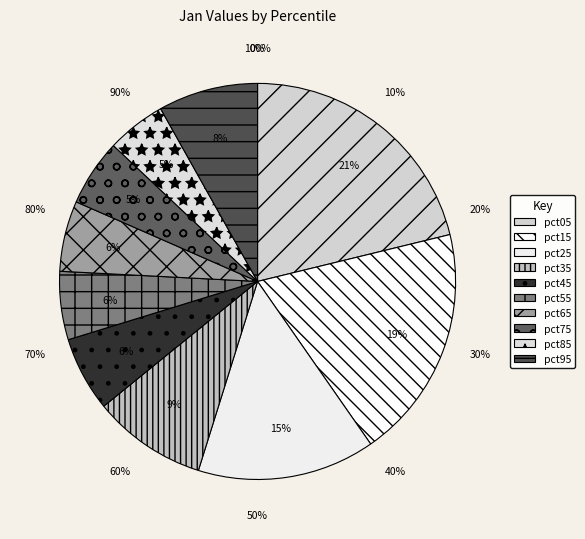

To the nearest percent, what percentage of the pie is pct35?

9%